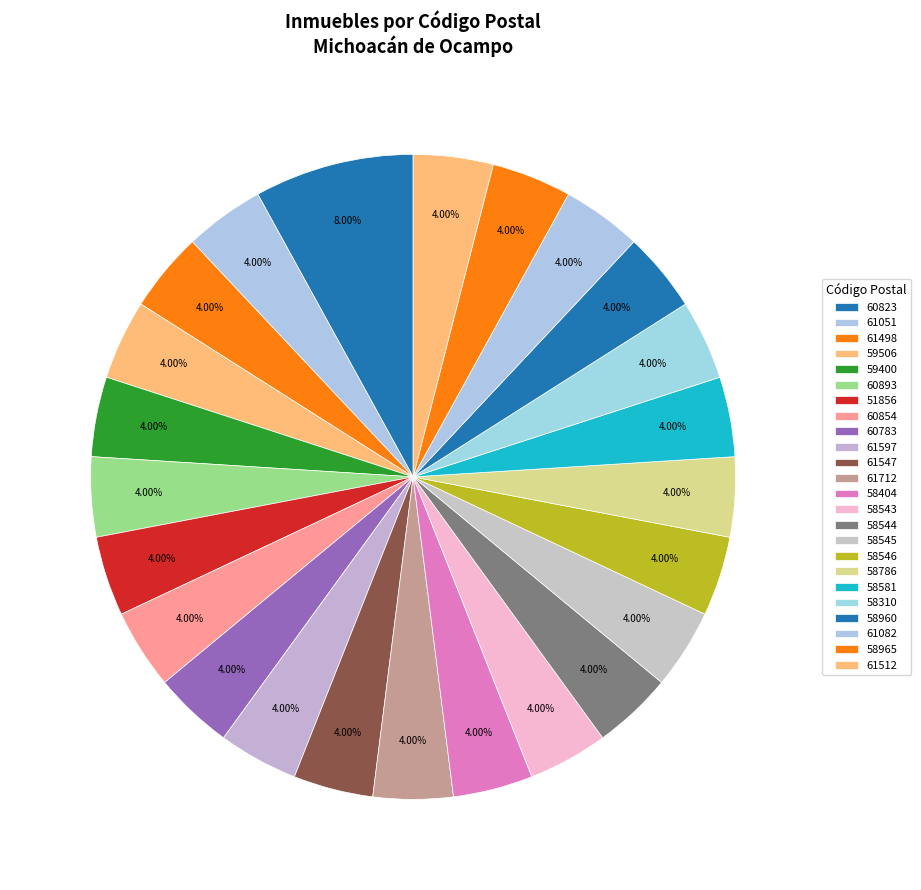

Count the number of slices in the pie.

24